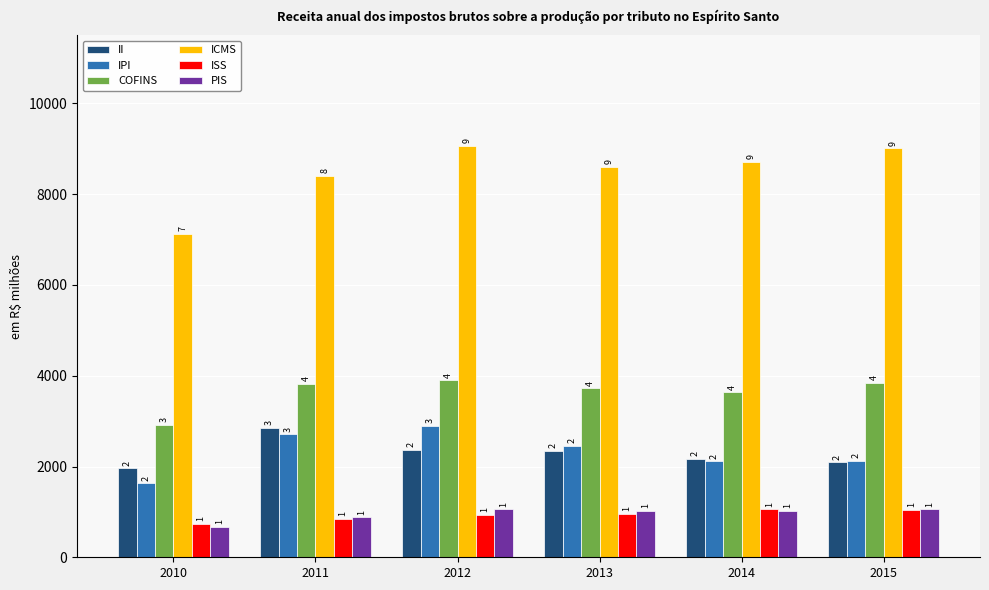

What value does the COFINS series have at 2014?

3631.7